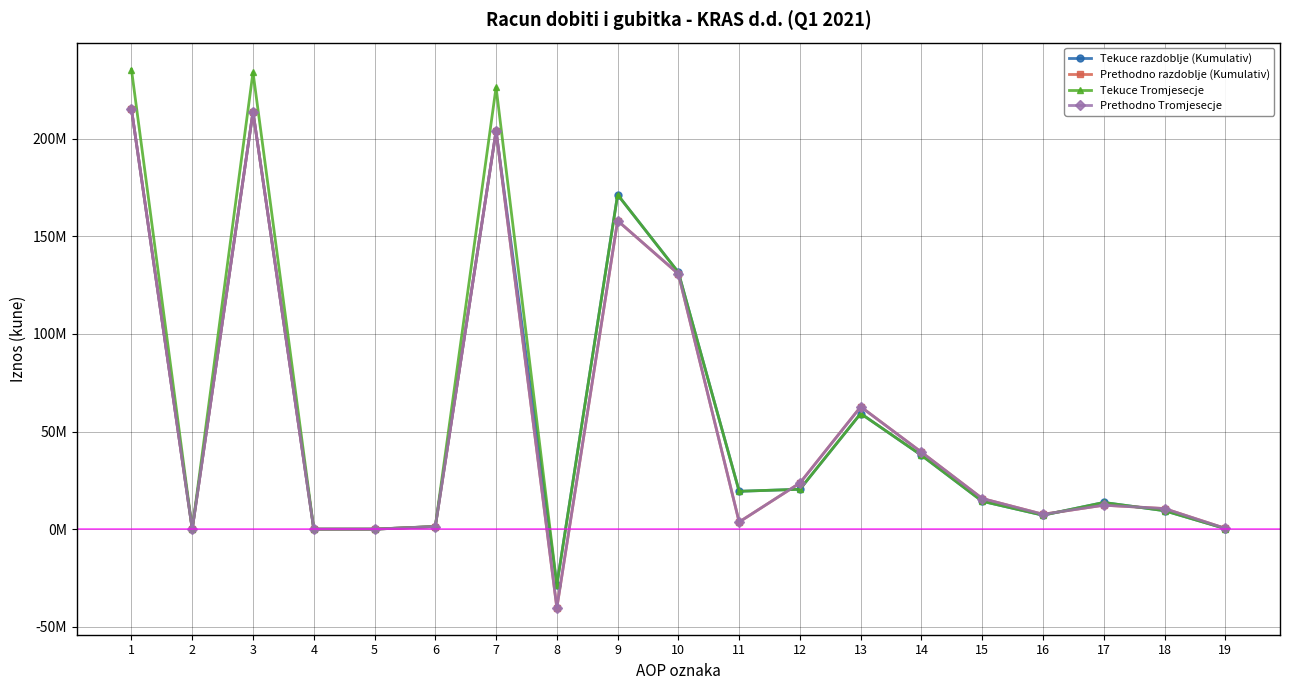

List the labels in order of Prethodno Tromjesecje value, smallest first.

8, 2, 4, 5, 19, 6, 11, 16, 18, 17, 15, 12, 14, 13, 10, 9, 7, 3, 1